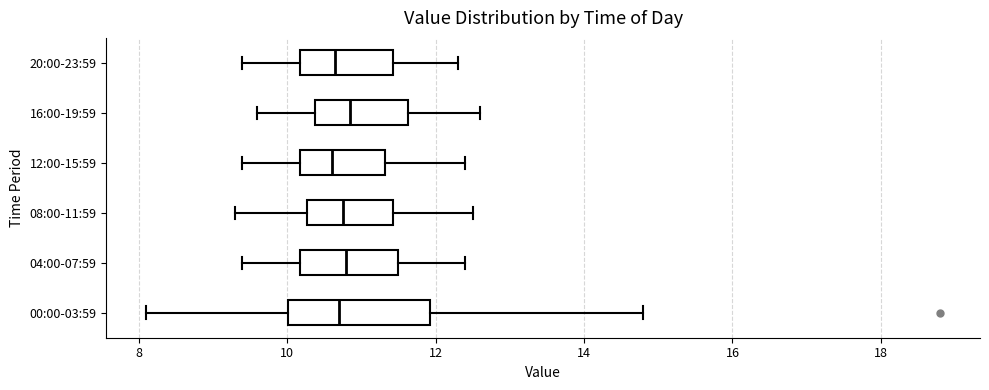

Where does the median line of the box for 00:00-03:59 sit on the x-axis? The values are not printed on the chart, so give them approximately, as read against the axis.

10.8